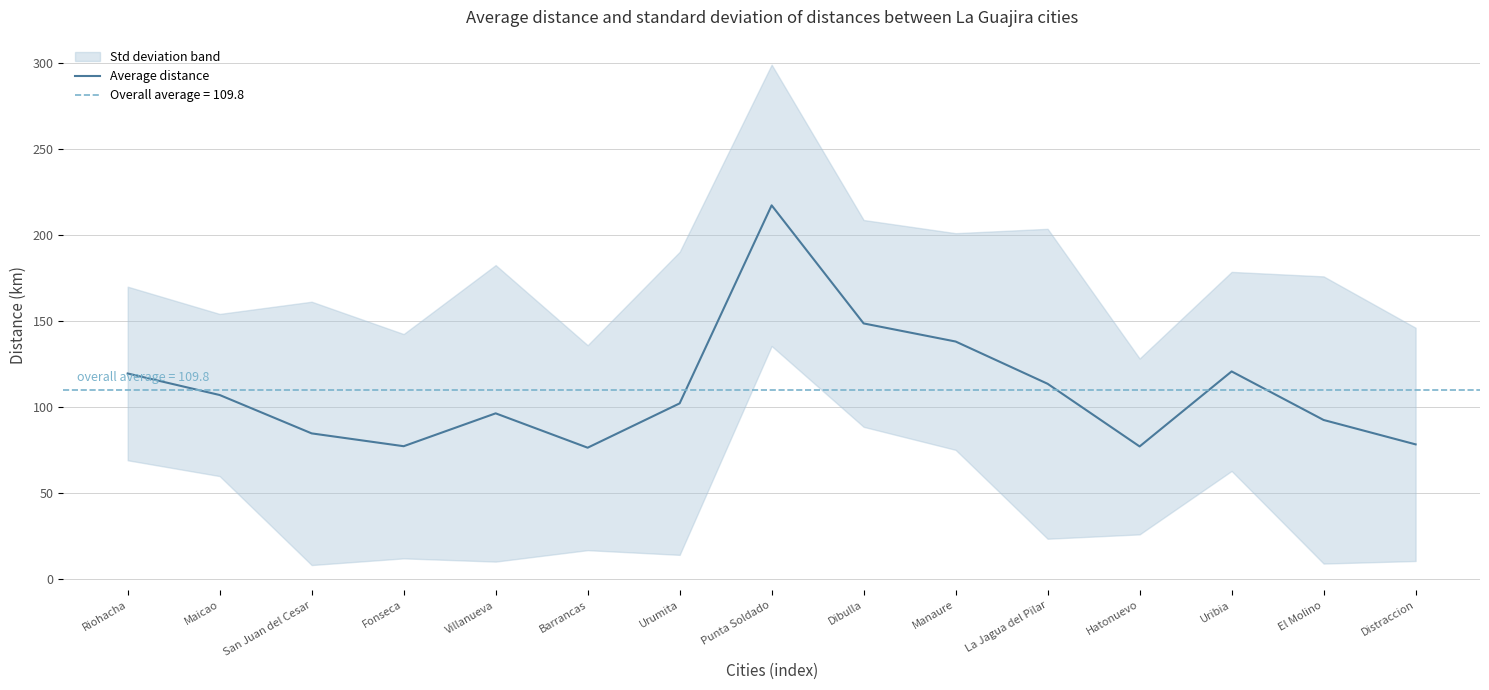

The chart shows a value of 130.1 at Hatonuevo. True or false?

False